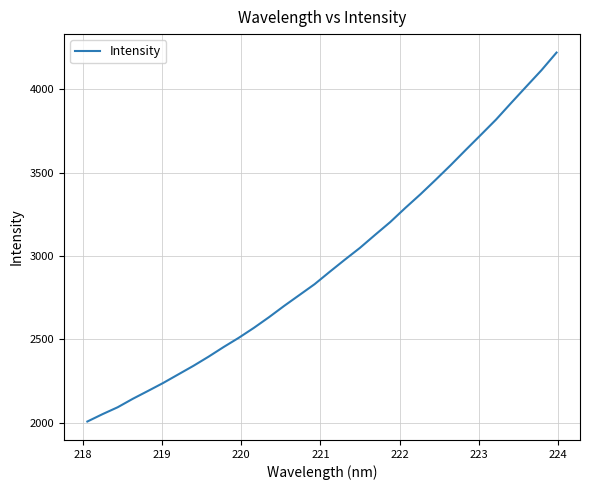

Reading left to right, list all the values displayed in this chart.

2007.9	2052.0	2093.4	2144.2	2191.2	2238.9	2290.3	2341.8	2396.7	2454.9	2510.2	2570.0	2634.1	2701.7	2766.4	2831.3	2905.5	2978.3	3049.2	3127.2	3203.8	3288.8	3370.7	3457.0	3545.4	3637.1	3727.6	3818.8	3918.5	4016.8	4114.4	4220.5